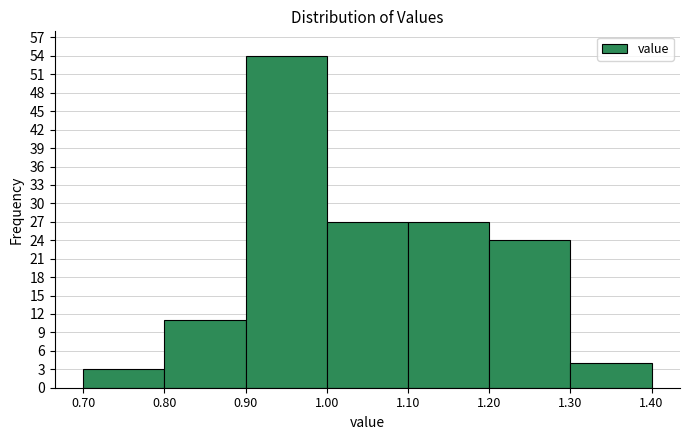

Reading left to right, transcribe this chart: for each bar, give the range it covers on the x-axis and its height. The values are not printed on the chart, so give them approximately, as read against the axis.

0.70 to 0.80: 3
0.80 to 0.90: 11
0.90 to 1.00: 54
1.00 to 1.10: 27
1.10 to 1.20: 27
1.20 to 1.30: 24
1.30 to 1.40: 4